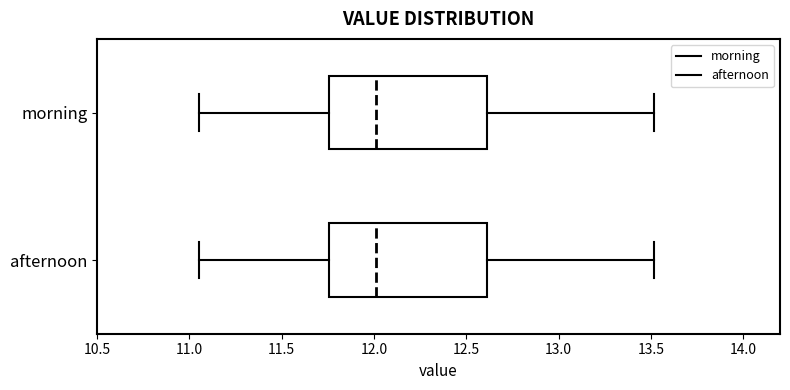

Reading bottom to top, read every box against the x-axis: the position of its median line, the range the box covers, and the ends of its whiskers. The values are not printed on the chart, so give them approximately, as read against the axis.

afternoon: median 12.00, box 11.75 to 12.60, whiskers 11.05 to 13.50
morning: median 12.00, box 11.75 to 12.60, whiskers 11.05 to 13.50